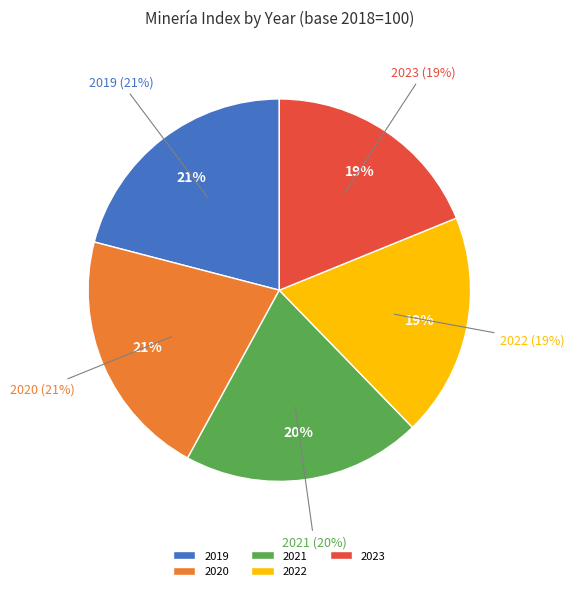

Rank the categories by value from lowest to highest.

2023, 2022, 2021, 2019, 2020